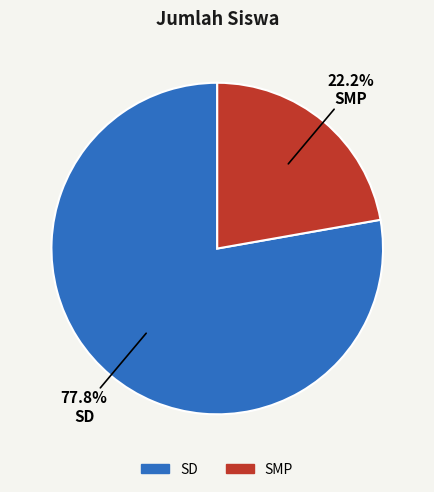

To the nearest percent, what is the difference between the SD and SMP slice percentages?

56%